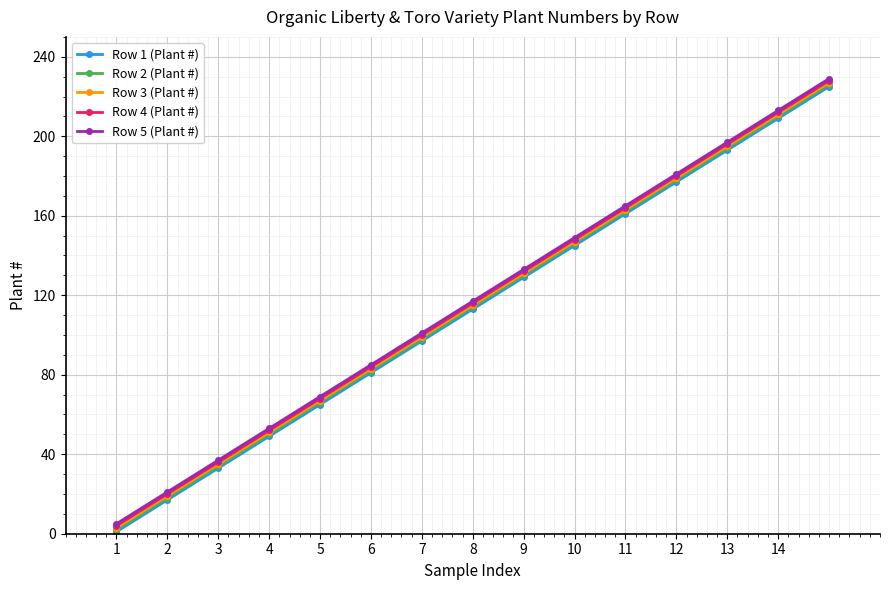

True or false: Row 4 (Plant #) and Row 1 (Plant #) cross at least once.

False